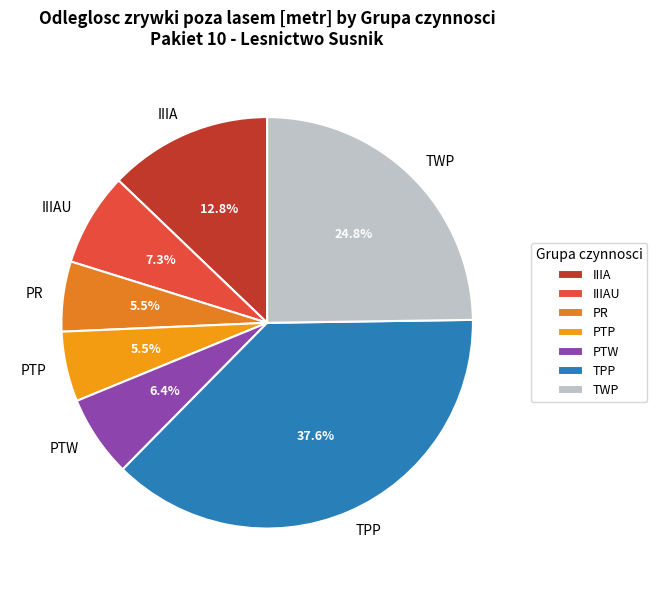

Approximately how many times larger is the value at PTP compared to TPP?

0.1